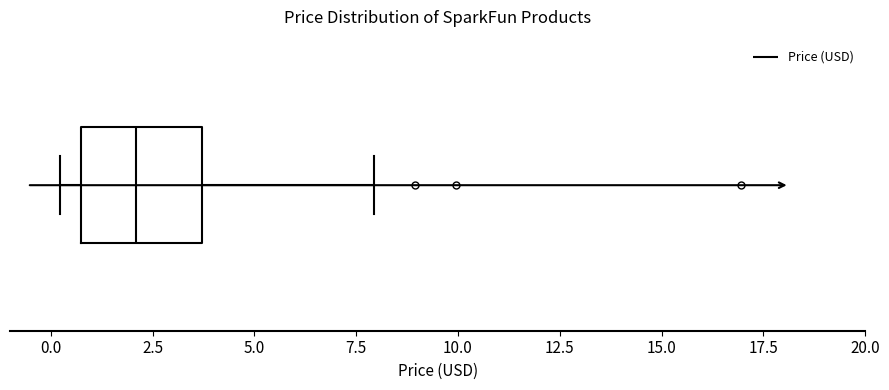

Where does the left whisker of the box end on the x-axis? The values are not printed on the chart, so give them approximately, as read against the axis.

0.0